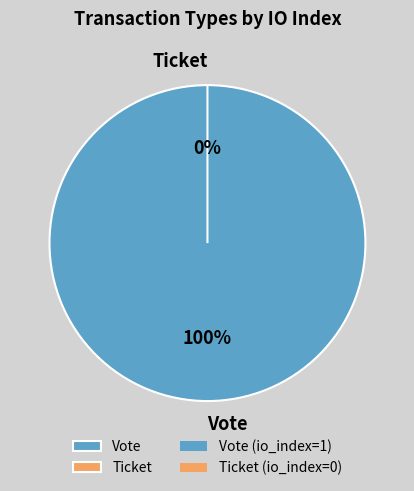

Count the number of slices in the pie.

2